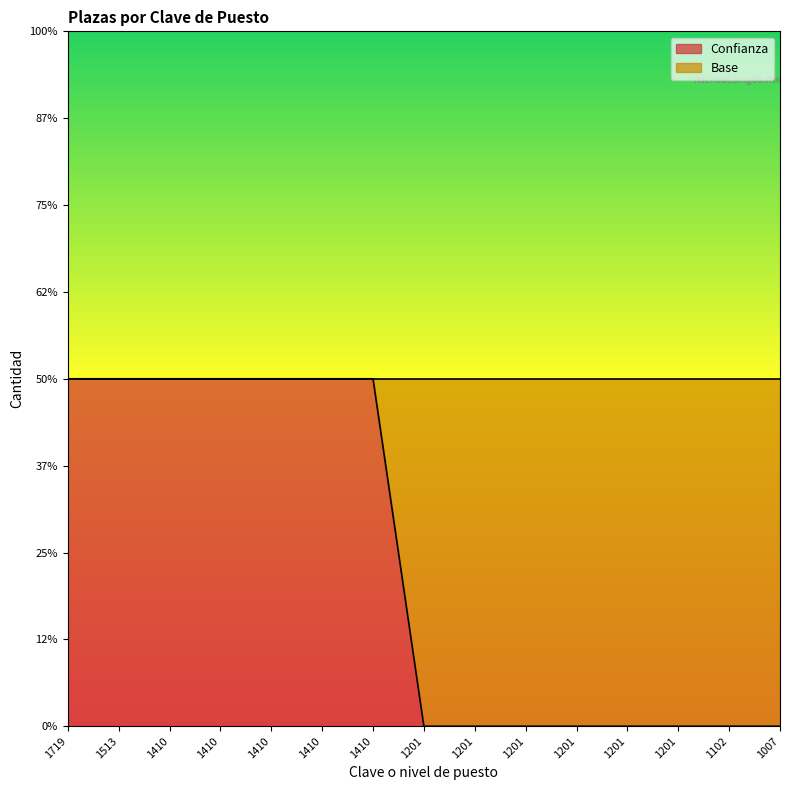

At which label is the value closest to 0?

1201